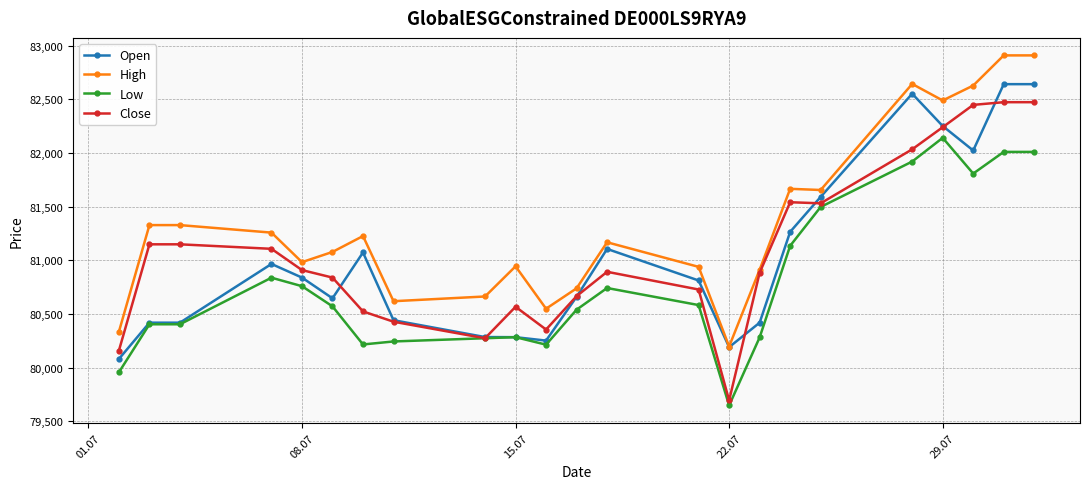

What is the sum of all Close values?

1865089